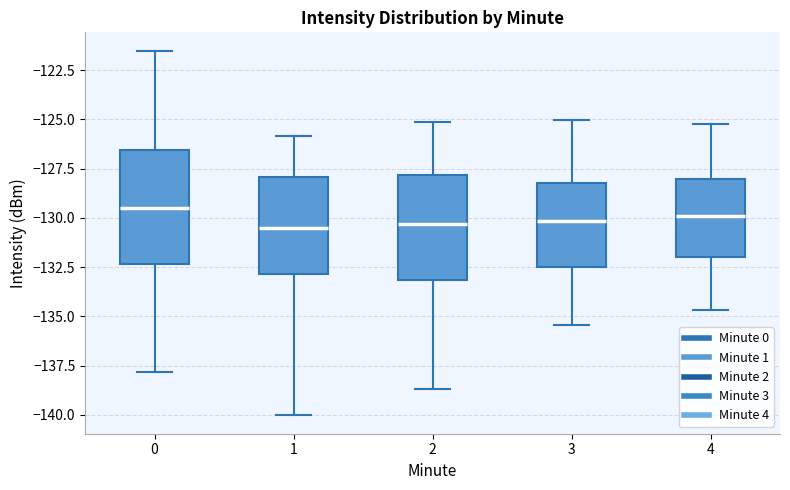

Reading left to right, read every box against the y-axis: the position of its median line, the range the box covers, and the ends of its whiskers. The values are not printed on the chart, so give them approximately, as read against the axis.

0: median -129.5, box -132.5 to -126.5, whiskers -138.0 to -121.5
1: median -130.5, box -133.0 to -128.0, whiskers -140.0 to -126.0
2: median -130.5, box -133.0 to -128.0, whiskers -138.5 to -125.0
3: median -130.0, box -132.5 to -128.0, whiskers -135.5 to -125.0
4: median -130.0, box -132.0 to -128.0, whiskers -134.5 to -125.0